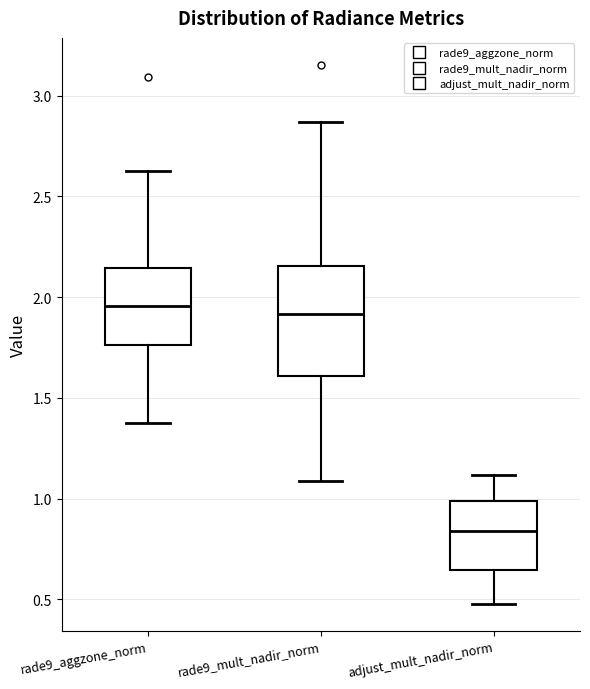

Which box has the lowest median line?

adjust_mult_nadir_norm